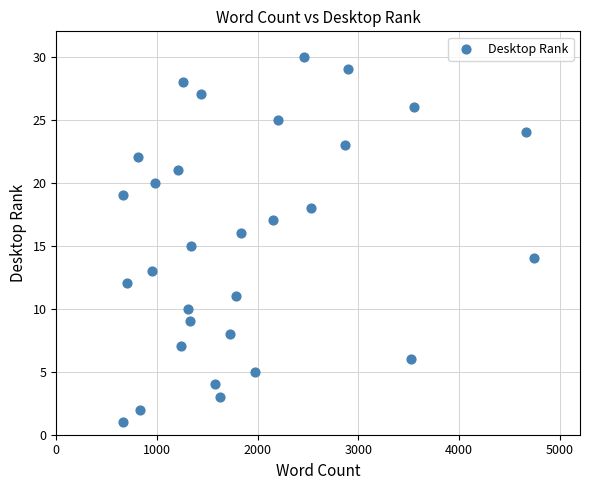

What is the range of Y values (max minus min)?

29